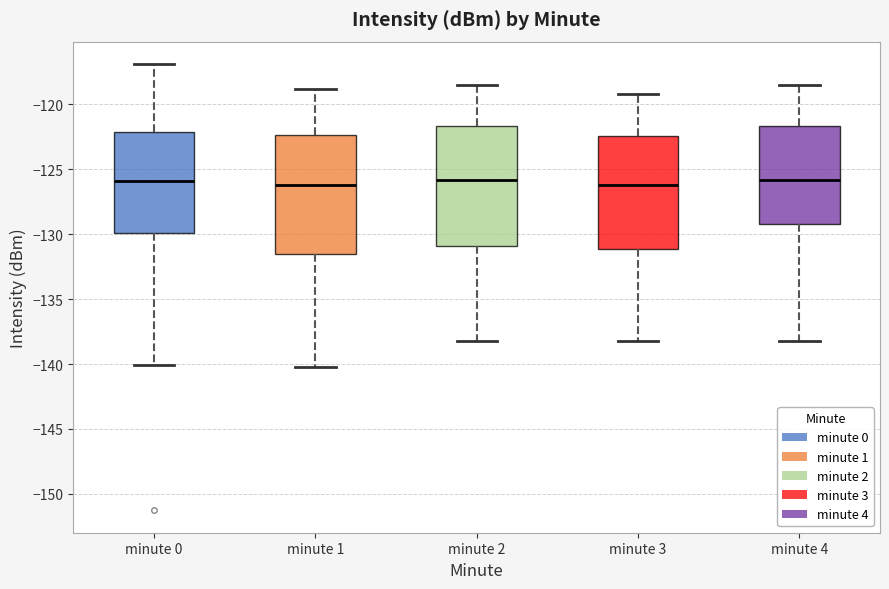

Reading left to right, transcribe this box plot: for each box, give where its median line is, the range the box spans, and where its two whiskers end, as read against the y-axis. The values are not printed on the chart, so give them approximately, as read against the axis.

minute 0: median -126.0, box -130.0 to -122.0, whiskers -140.0 to -117.0
minute 1: median -126.0, box -131.5 to -122.5, whiskers -140.5 to -119.0
minute 2: median -126.0, box -131.0 to -121.5, whiskers -138.0 to -118.5
minute 3: median -126.0, box -131.0 to -122.5, whiskers -138.0 to -119.0
minute 4: median -126.0, box -129.0 to -121.5, whiskers -138.0 to -118.5